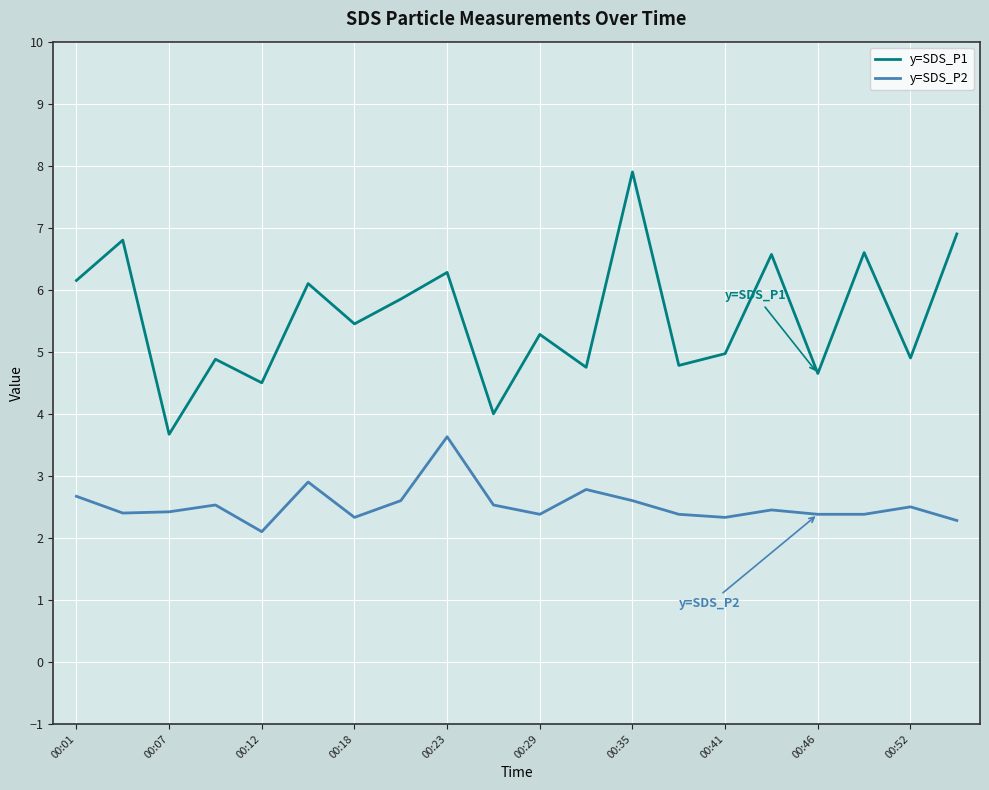

True or false: y=SDS_P2 and y=SDS_P1 intersect in this chart.

False